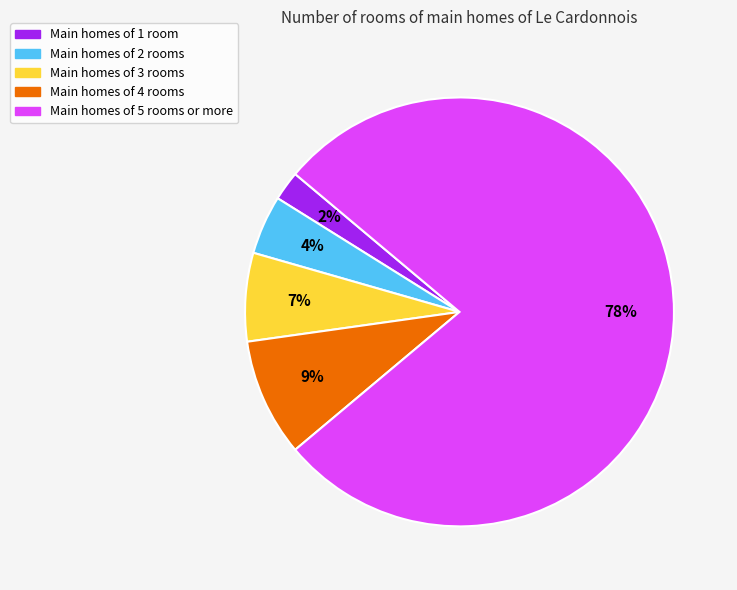

To the nearest percent, what is the difference between the largest and smallest slice percentages?

76%